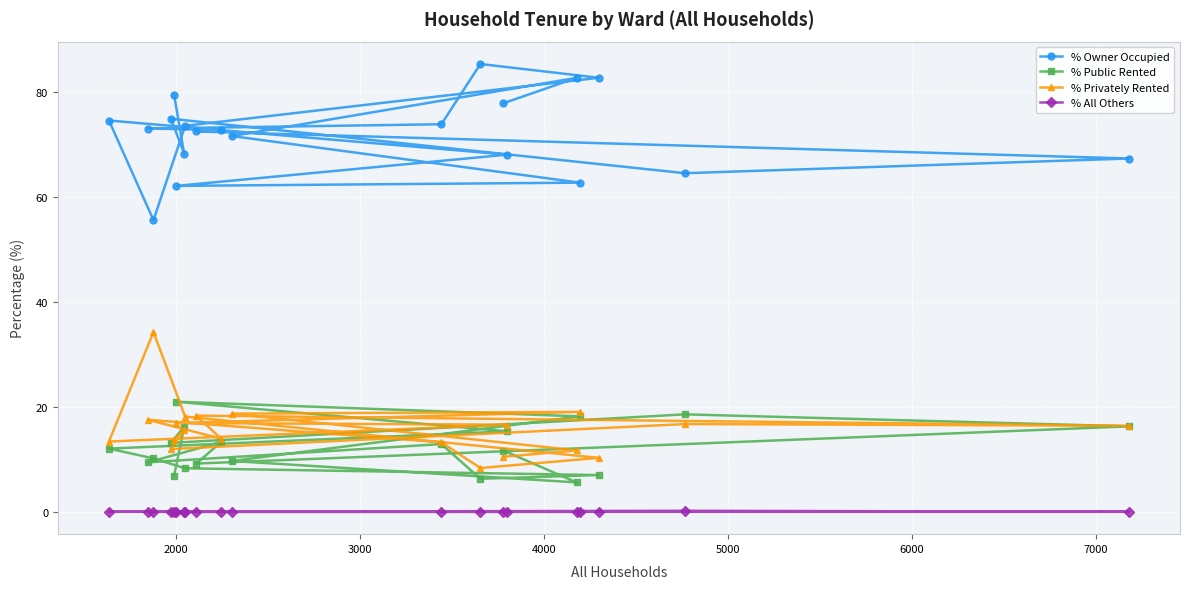

Rank the series by their maximum value, from highest to lowest.

% Owner Occupied, % Privately Rented, % Public Rented, % All Others